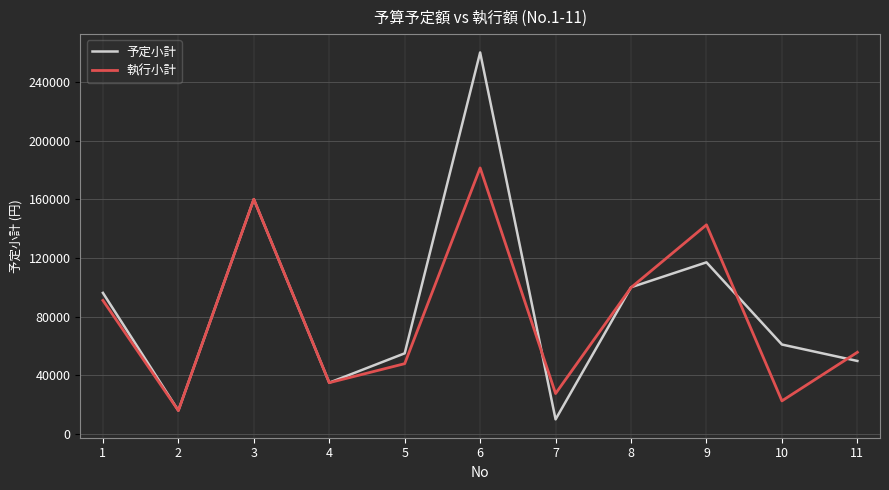

Which label corresponds to the smallest value in the chart?

7